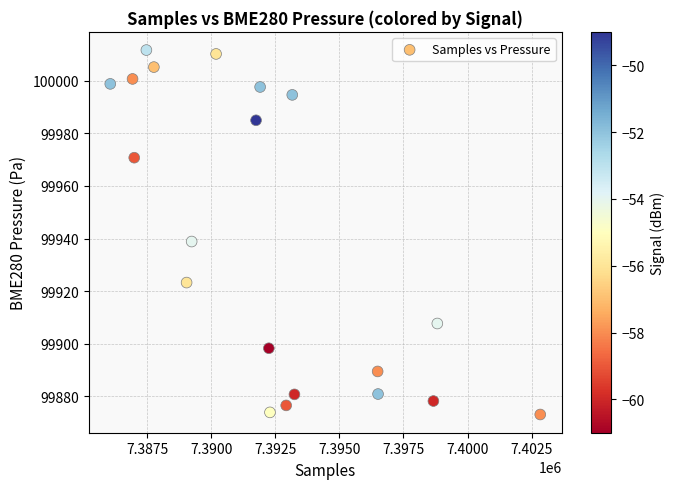

What Y value in the scatter plot is closest to 99942?

99938.9